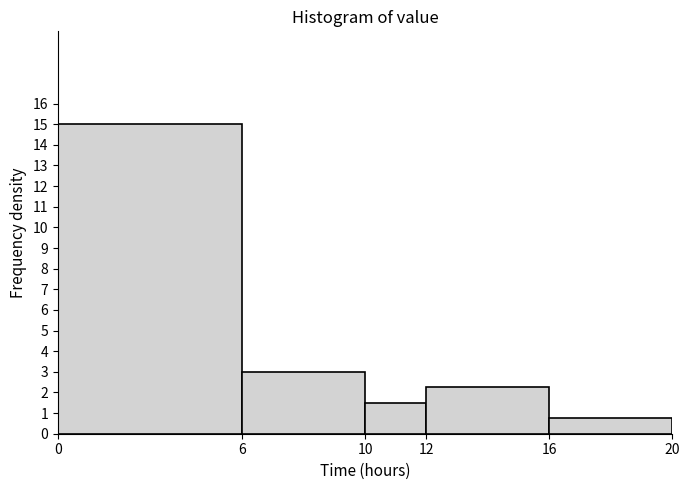

Reading left to right, transcribe this chart: for each bar, give the range it covers on the x-axis and its height. The values are not printed on the chart, so give them approximately, as read against the axis.

0 to 6: 15.0
6 to 10: 3.0
10 to 12: 1.5
12 to 16: 2.3
16 to 20: 0.8